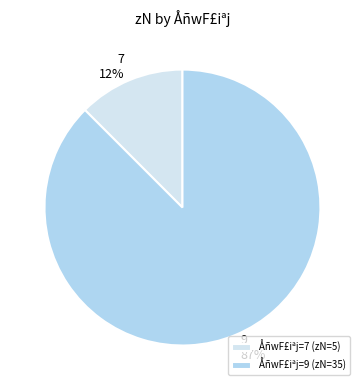

Combined, do ÅñwF£iªj=9 (zN=35) and ÅñwF£iªj=7 (zN=5) account for over 50%?

Yes